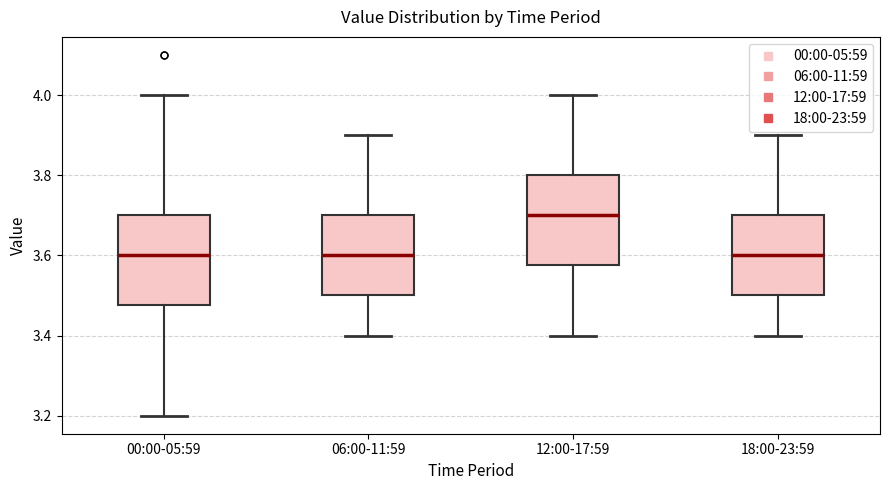

Reading left to right, transcribe this box plot: for each box, give where its median line is, the range the box spans, and where its two whiskers end, as read against the y-axis. The values are not printed on the chart, so give them approximately, as read against the axis.

00:00-05:59: median 3.60, box 3.48 to 3.70, whiskers 3.20 to 4.00
06:00-11:59: median 3.60, box 3.50 to 3.70, whiskers 3.40 to 3.90
12:00-17:59: median 3.70, box 3.58 to 3.80, whiskers 3.40 to 4.00
18:00-23:59: median 3.60, box 3.50 to 3.70, whiskers 3.40 to 3.90